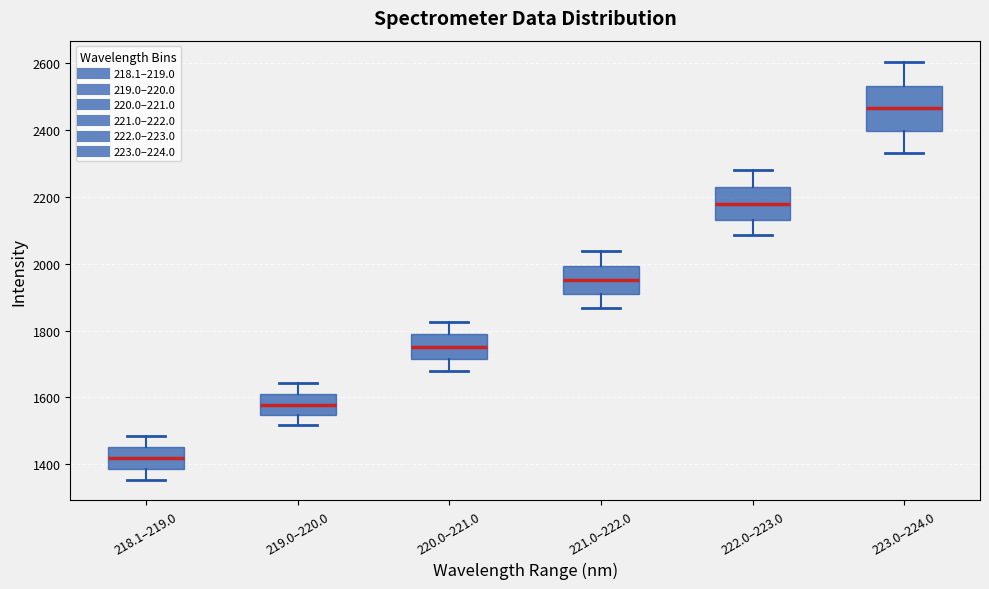

Which box's median line is the lowest?

218.1–219.0